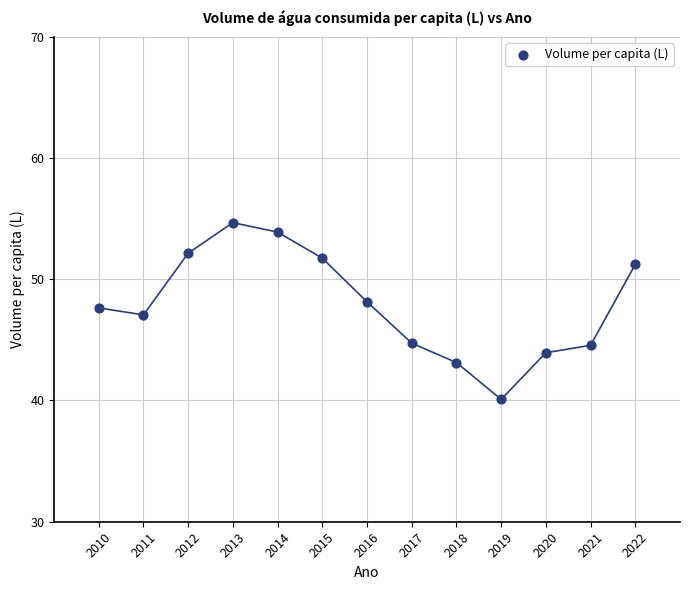

What is the range of Y values (max minus min)?

14.6